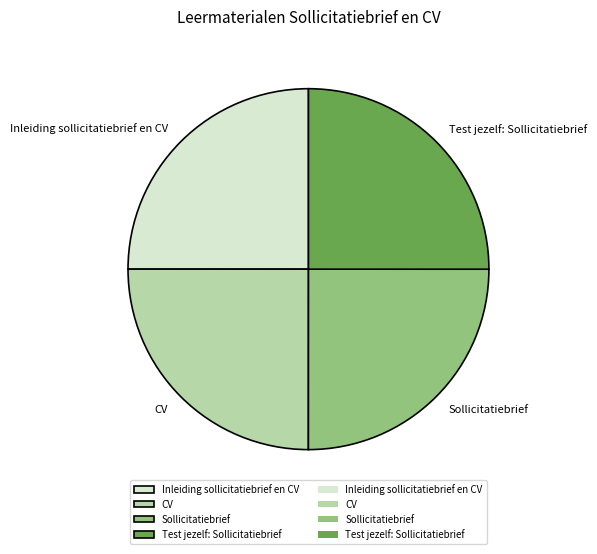

Is there any slice that represents more than half of the pie?

No